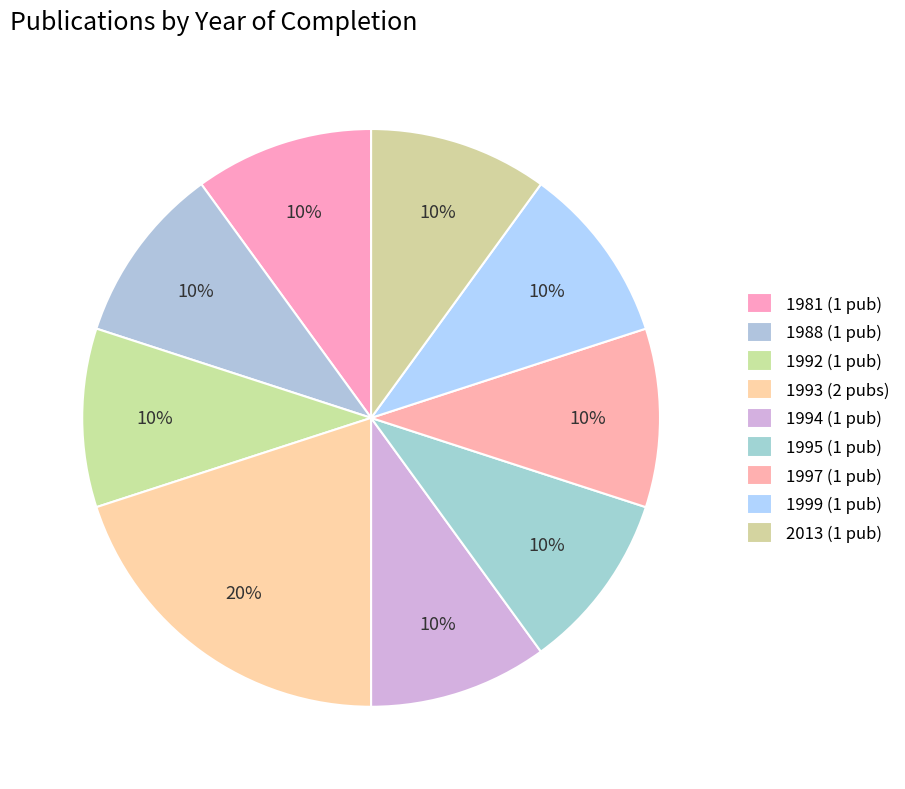

Count the number of slices in the pie.

9